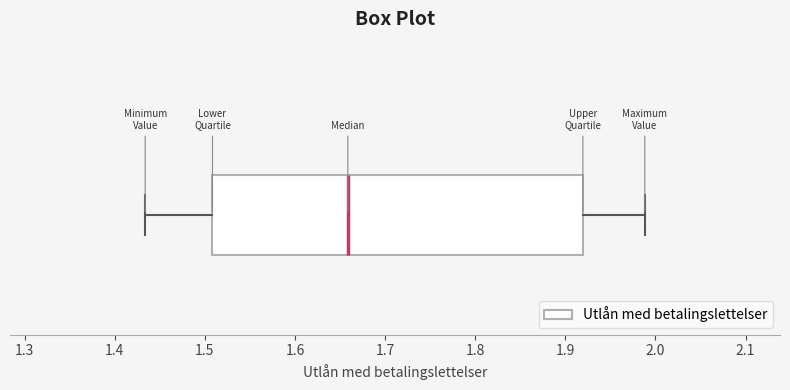

Read this box plot against the x-axis: the position of the median line, the range covered by the box, and the ends of both whiskers. The values are not printed on the chart, so give them approximately, as read against the axis.

median 1.66, box 1.51 to 1.92, whiskers 1.43 to 1.99